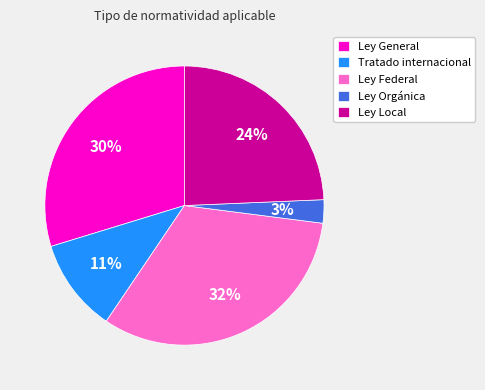

How many slices are in this pie chart?

5